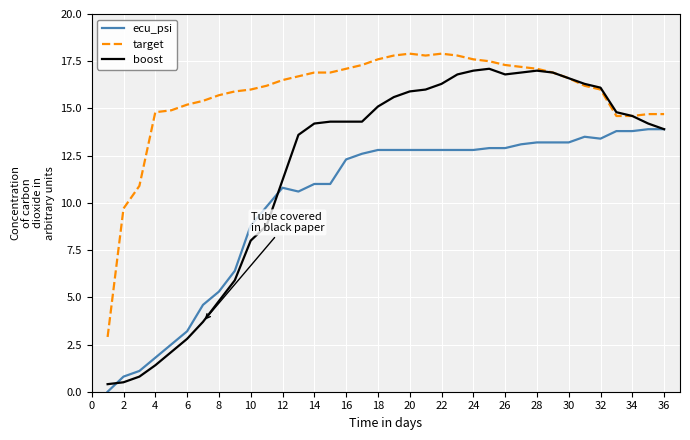

What is the maximum value shown in the chart?

17.9